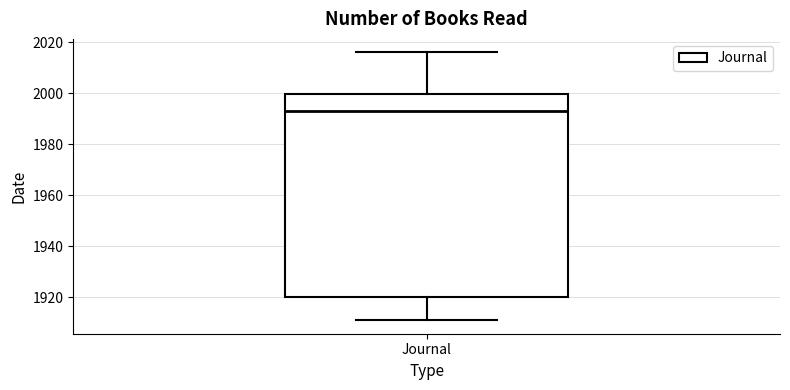

Read this box plot against the y-axis: the position of the median line, the range covered by the box, and the ends of both whiskers. The values are not printed on the chart, so give them approximately, as read against the axis.

median 1994, box 1920 to 2000, whiskers 1912 to 2016